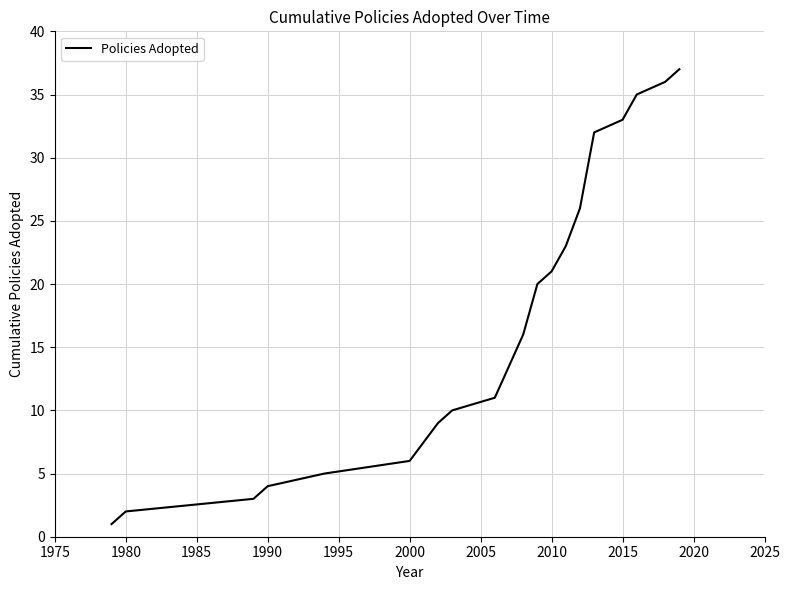

Count the number of categories in the chart.

19